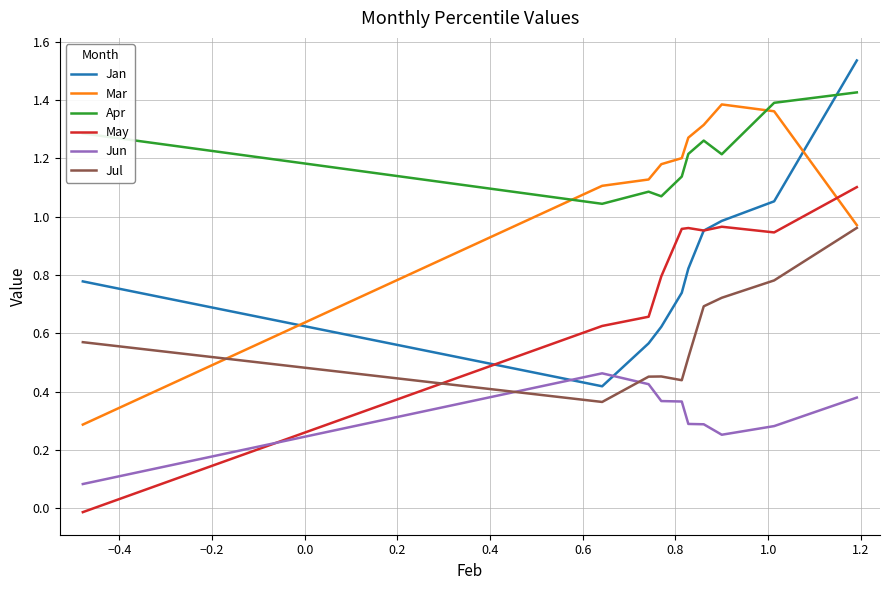

True or false: Jul and Apr cross at least once.

False